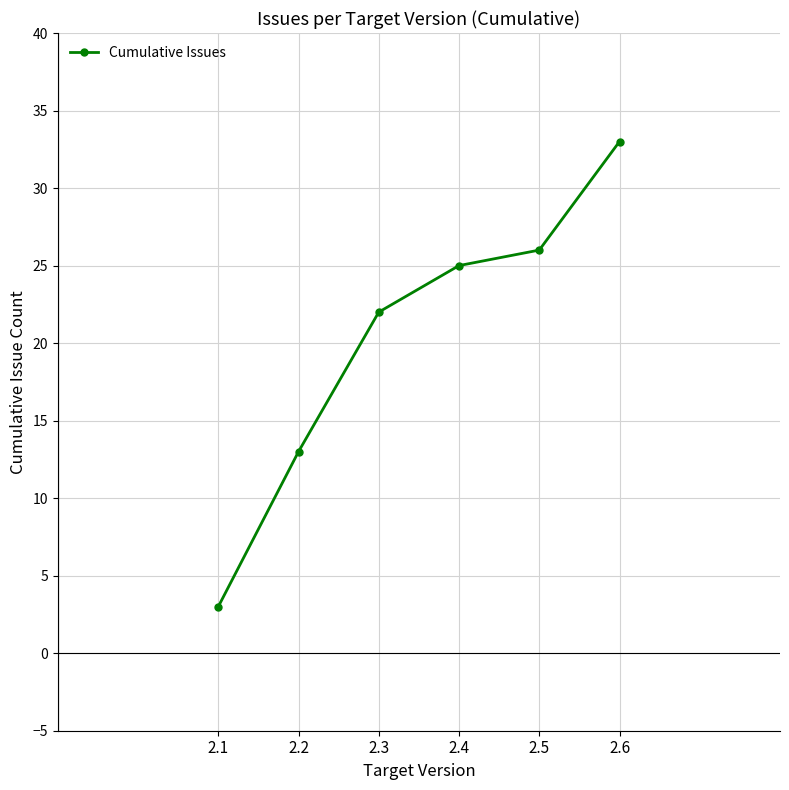

How many distinct data groups are displayed?

1